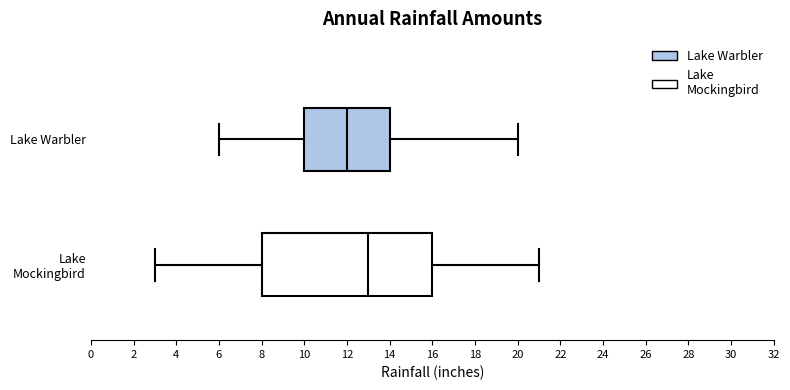

Which box is the widest, from its left edge to its right edge?

Lake Mockingbird